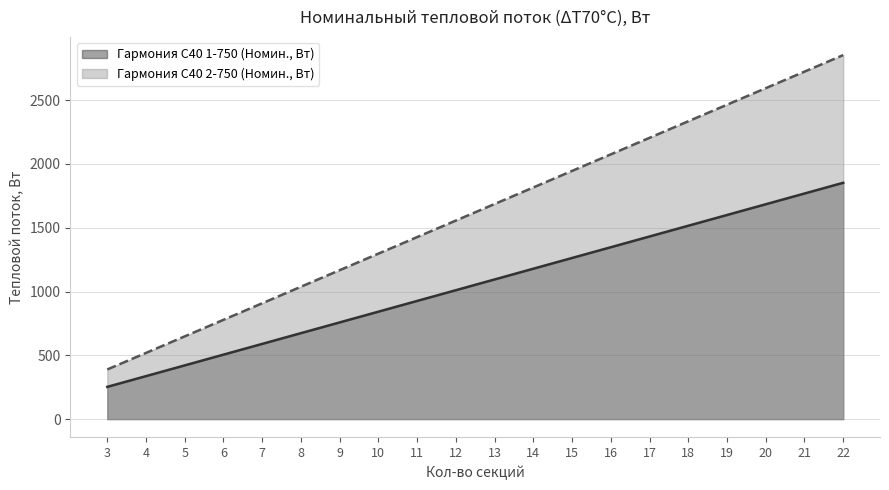

List the labels in order of Гармония С40 1-750 (Номин., Вт) value, smallest first.

3, 4, 5, 6, 7, 8, 9, 10, 11, 12, 13, 14, 15, 16, 17, 18, 19, 20, 21, 22